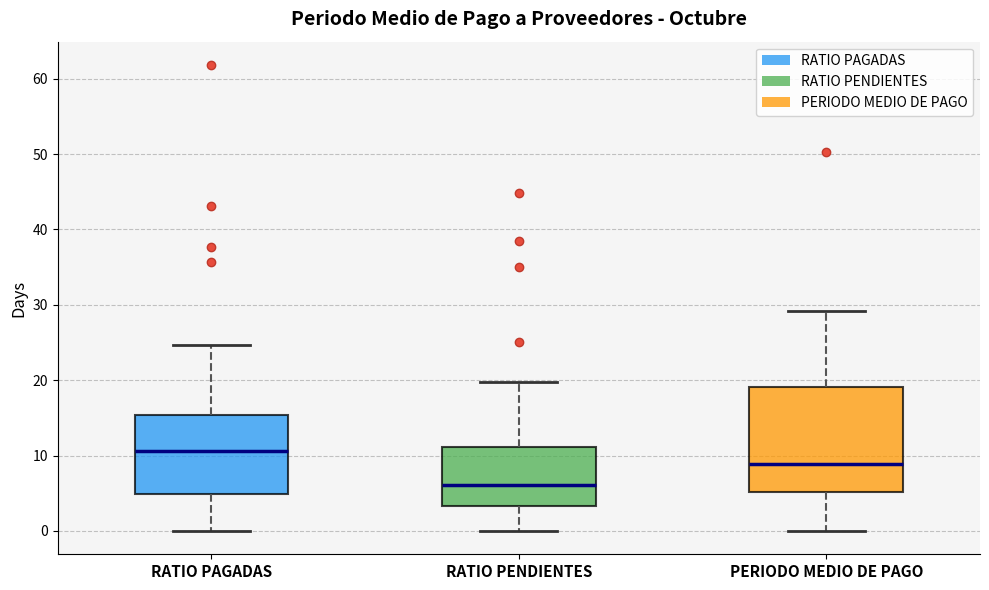

Reading left to right, read every box against the y-axis: the position of its median line, the range the box covers, and the ends of its whiskers. The values are not printed on the chart, so give them approximately, as read against the axis.

RATIO PAGADAS: median 11, box 5 to 15, whiskers 0 to 25
RATIO PENDIENTES: median 6, box 3 to 11, whiskers 0 to 20
PERIODO MEDIO DE PAGO: median 9, box 5 to 19, whiskers 0 to 29